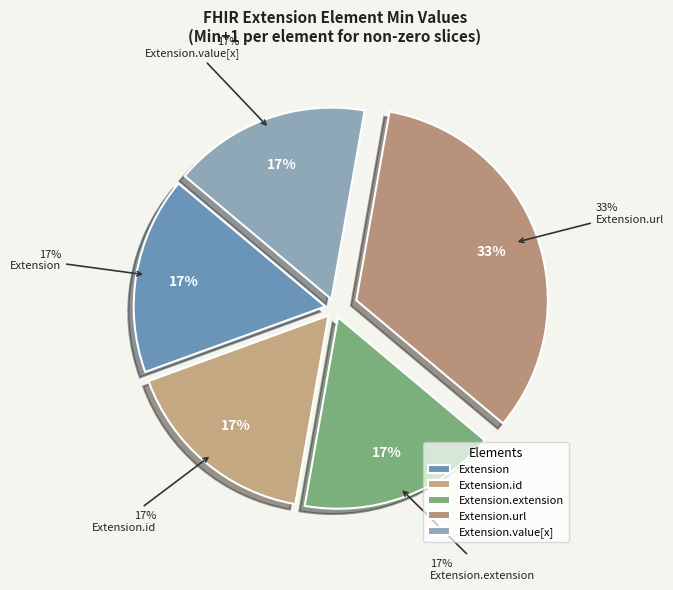

Is it true that Extension.value[x] is 1% of the pie?

False